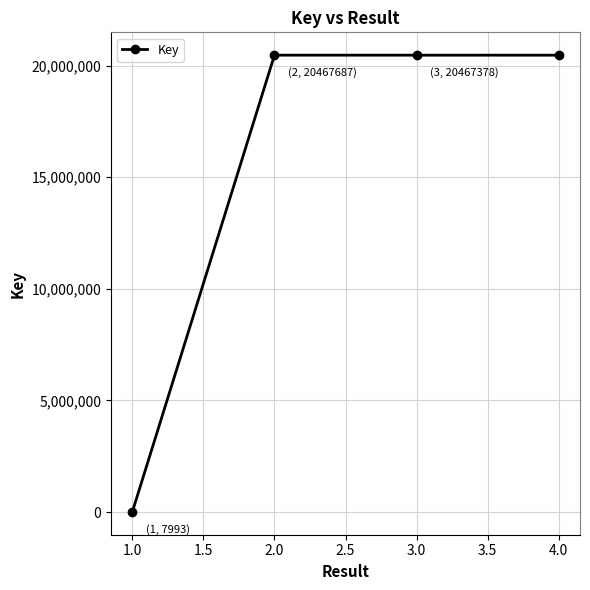

What is the maximum value shown in the chart?

20467687